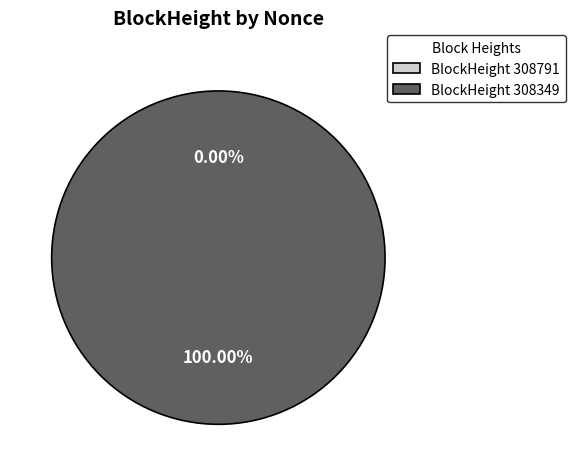

What is the change in value from 308791 to 308349?

+26475